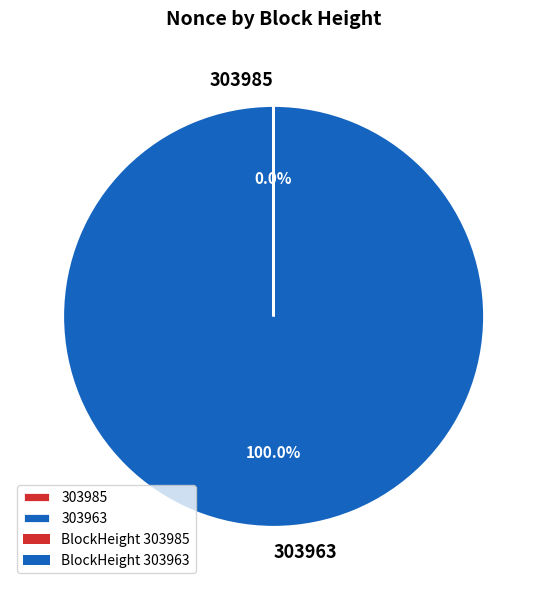

Which slice is the largest?

303963